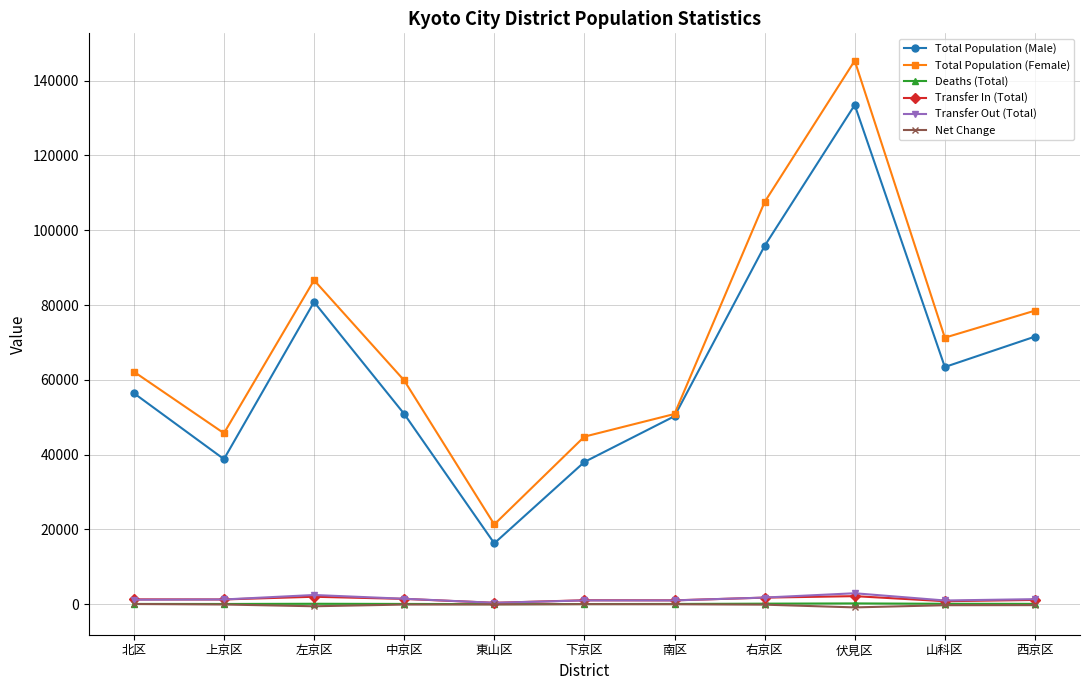

Is this an area chart (filled region under the line)?

No